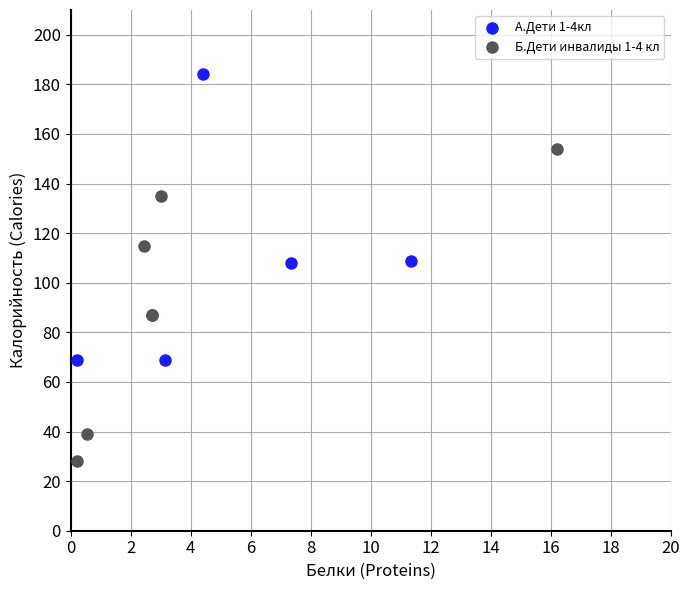

Which series reaches the minimum Y coordinate?

Б.Дети инвалиды 1-4 кл